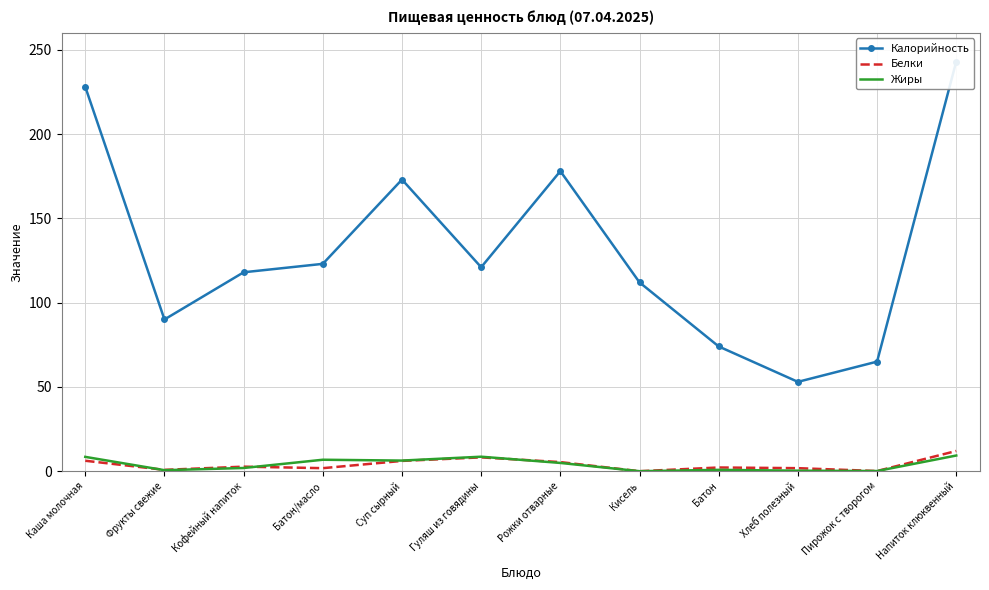

Reading right to left, extract all data points from this chart.

Калорийность: Напиток клюквенный=243.0	Пирожок с творогом=65.0	Хлеб полезный=53.0	Батон=74.0	Кисель=112.0	Рожки отварные=178.0	Гуляш из говядины=121.0	Суп сырный=173.0	Батон/масло=123.0	Кофейный напиток=118.0	Фрукты свежие=90.0	Каша молочная=228.0
Белки: Напиток клюквенный=12.0	Пирожок с творогом=0.1	Хлеб полезный=1.8	Батон=2.2	Кисель=0.0	Рожки отварные=5.4	Гуляш из говядины=8.2	Суп сырный=6.1	Батон/масло=1.8	Кофейный напиток=2.7	Фрукты свежие=0.8	Каша молочная=6.2
Жиры: Напиток клюквенный=9.3	Пирожок с творогом=0.1	Хлеб полезный=0.3	Батон=0.8	Кисель=0.0	Рожки отварные=4.9	Гуляш из говядины=8.6	Суп сырный=6.3	Батон/масло=6.8	Кофейный напиток=1.9	Фрукты свежие=0.6	Каша молочная=8.5